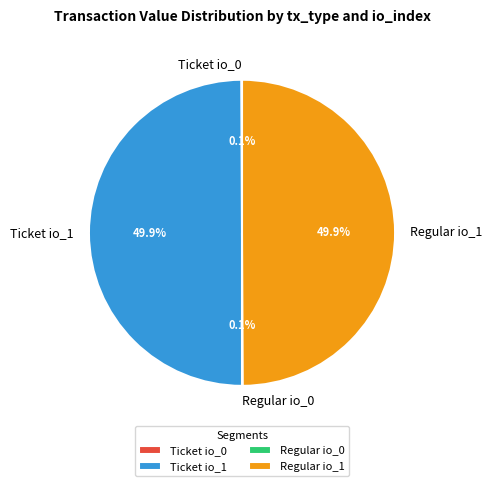

What portion of the pie excludes Ticket io_1?

50.1%